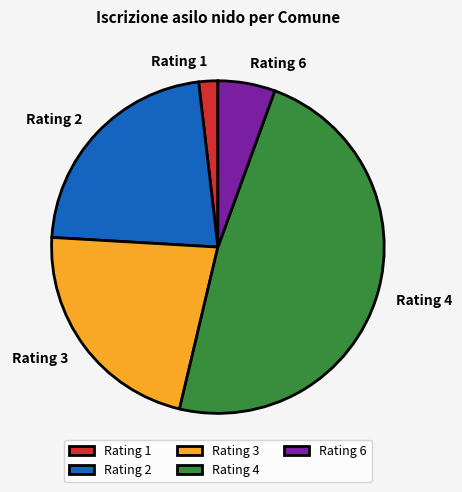

How many slices are in this pie chart?

5